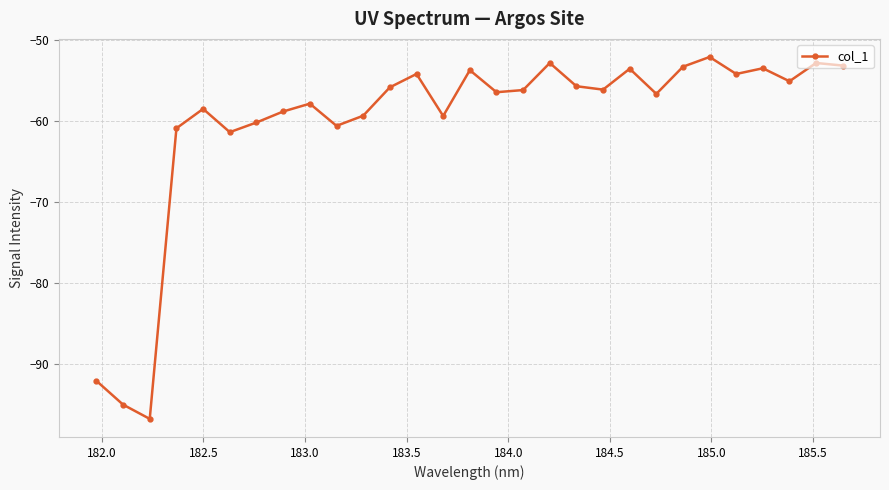

True or false: the data has more than 0 interior local peaks.

True